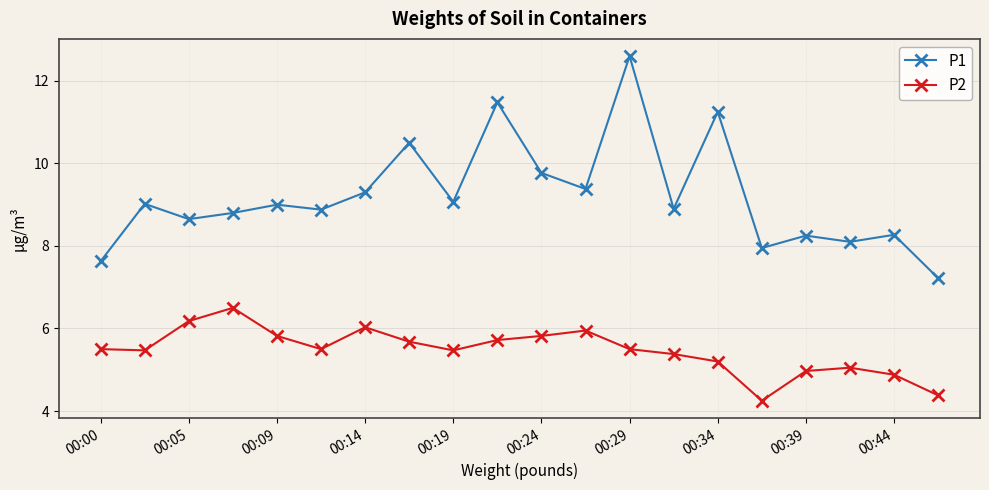

List the series in order of their peak value, highest first.

P1, P2